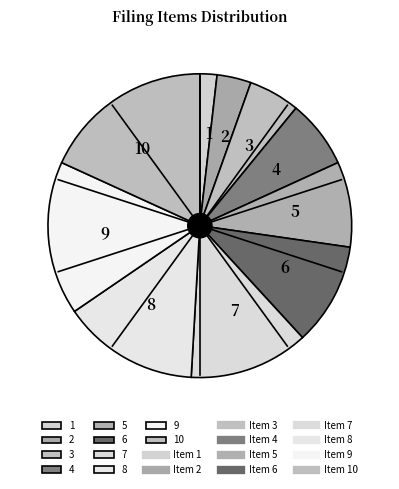

Is there a majority slice in this chart?

No